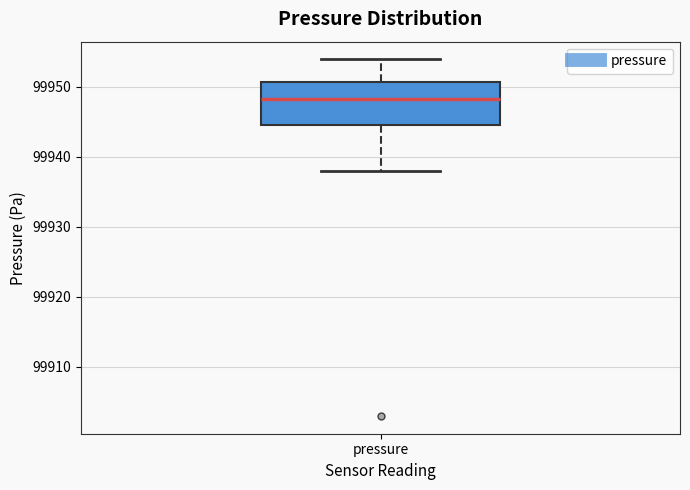

Where does the upper whisker of the box for pressure end on the y-axis? The values are not printed on the chart, so give them approximately, as read against the axis.

99954